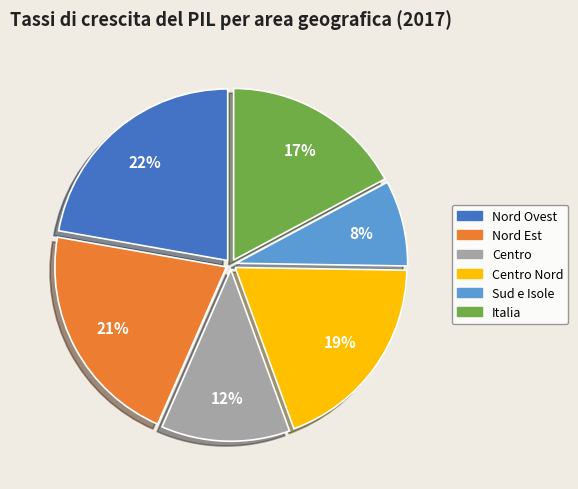

What percentage is the Centro slice, to the nearest percent?

12%